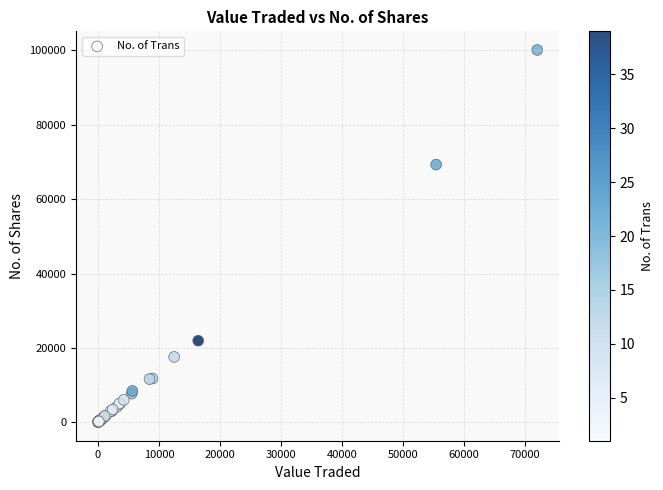

What Y value in the scatter plot is closest to 50080?

69300